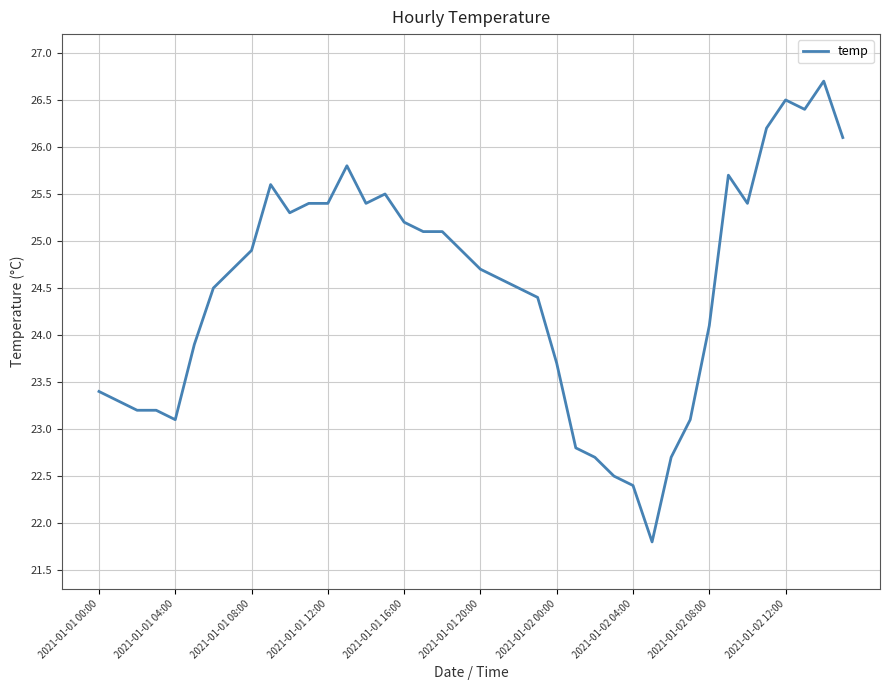

What is the minimum value shown in the chart?

21.8